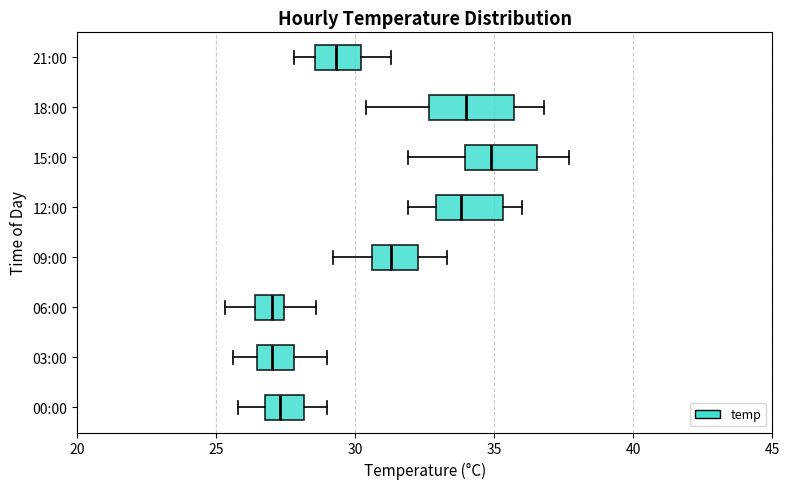

Reading bottom to top, transcribe this box plot: for each box, give where its median line is, the range the box spans, and where its two whiskers end, as read against the x-axis. The values are not printed on the chart, so give them approximately, as read against the axis.

00:00: median 27.5, box 27.0 to 28.0, whiskers 26.0 to 29.0
03:00: median 27.0, box 26.5 to 28.0, whiskers 25.5 to 29.0
06:00: median 27.0, box 26.5 to 27.5, whiskers 25.5 to 28.5
09:00: median 31.5, box 30.5 to 32.5, whiskers 29.0 to 33.5
12:00: median 34.0, box 33.0 to 35.5, whiskers 32.0 to 36.0
15:00: median 35.0, box 34.0 to 36.5, whiskers 32.0 to 37.5
18:00: median 34.0, box 32.5 to 35.5, whiskers 30.5 to 37.0
21:00: median 29.5, box 28.5 to 30.0, whiskers 28.0 to 31.5